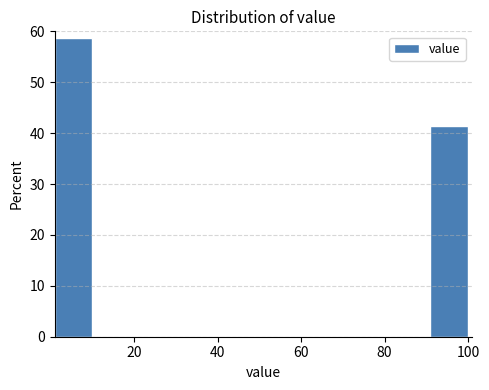

Over which range of the x-axis is the bar tallest?

2 to 10